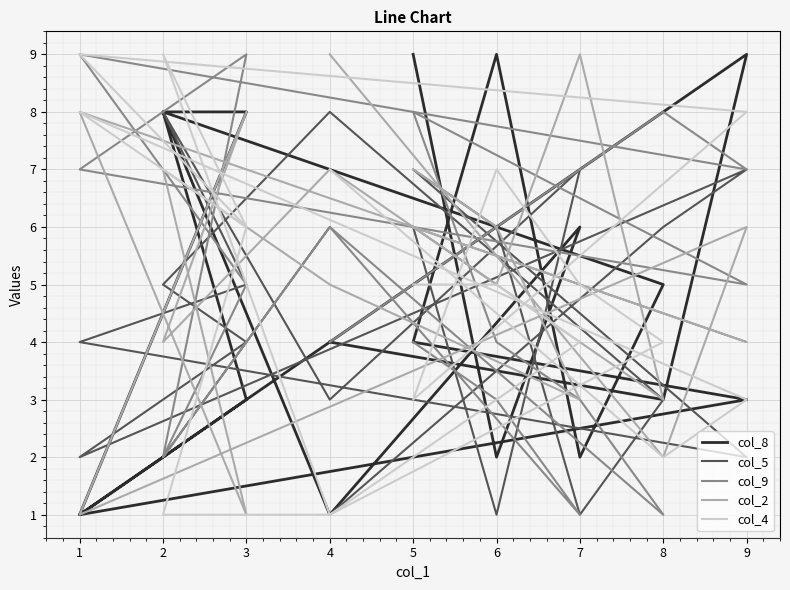

True or false: col_5 has more than 1 interior local peaks.

True